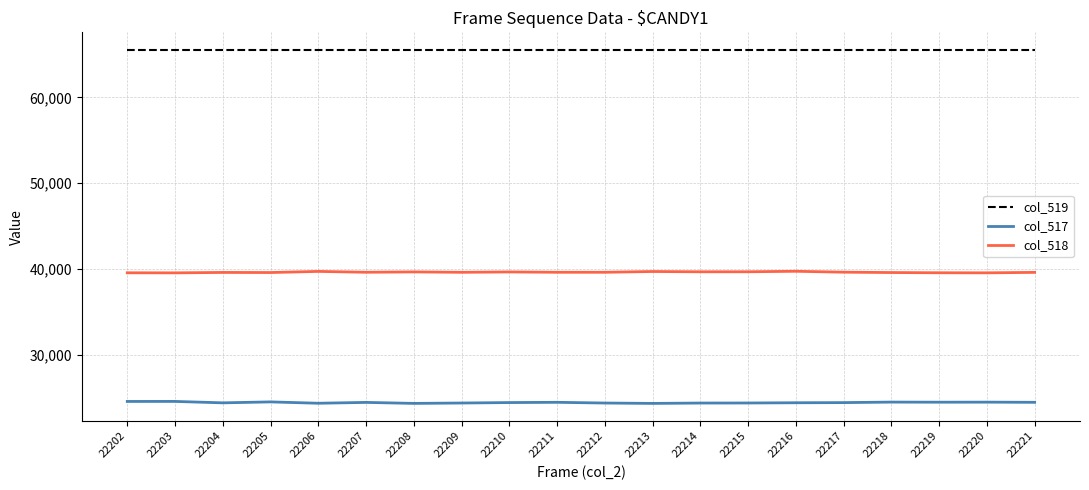

What is the difference between the highest and lowest values at 22208?

41188